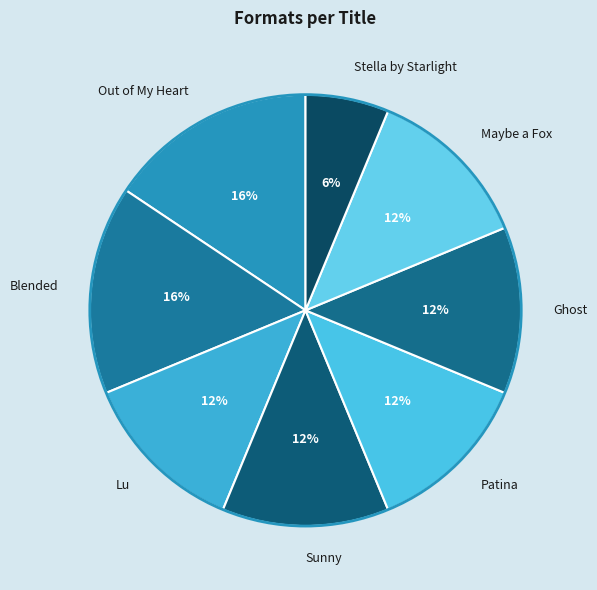

Which category has the smallest portion of the pie?

Stella by Starlight